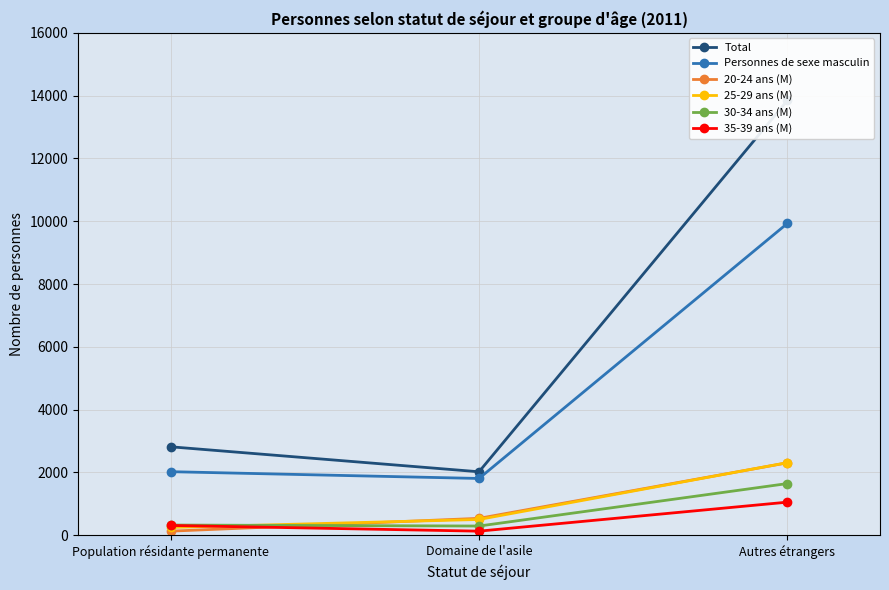

What is the highest value of the Personnes de sexe masculin series?

9933